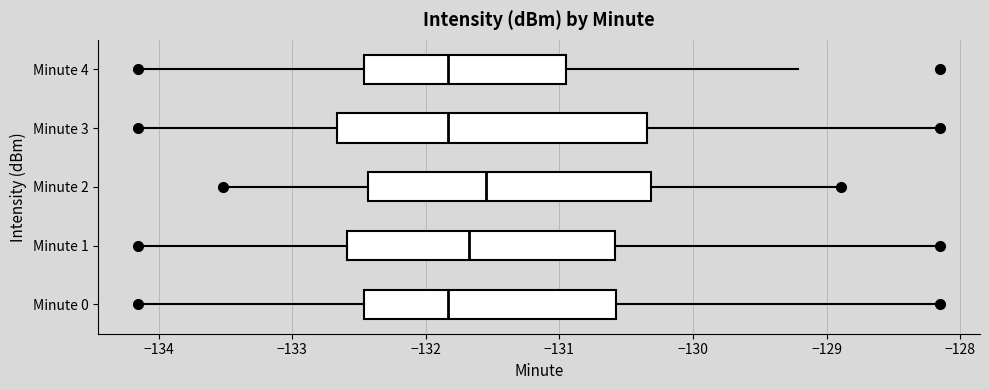

Reading bottom to top, transcribe this box plot: for each box, give where its median line is, the range the box spans, and where its two whiskers end, as read against the x-axis. The values are not printed on the chart, so give them approximately, as read against the axis.

Minute 0: median -131.8, box -132.5 to -130.6, whiskers -134.2 to -128.2
Minute 1: median -131.7, box -132.6 to -130.6, whiskers -134.2 to -128.2
Minute 2: median -131.6, box -132.4 to -130.3, whiskers -133.5 to -128.9
Minute 3: median -131.8, box -132.7 to -130.3, whiskers -134.2 to -128.2
Minute 4: median -131.8, box -132.5 to -131.0, whiskers -134.2 to -129.2